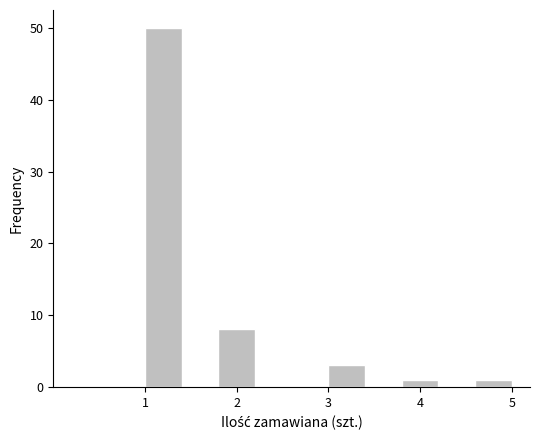

Reading left to right, list every bar in this chart as the range it spans on the x-axis followed by its height. The values are not printed on the chart, so give them approximately, as read against the axis.

1.0 to 1.4: 50
1.4 to 1.8: 0
1.8 to 2.2: 8
2.2 to 2.6: 0
2.6 to 3.0: 0
3.0 to 3.4: 3
3.4 to 3.8: 0
3.8 to 4.2: 1
4.2 to 4.6: 0
4.6 to 5.0: 1